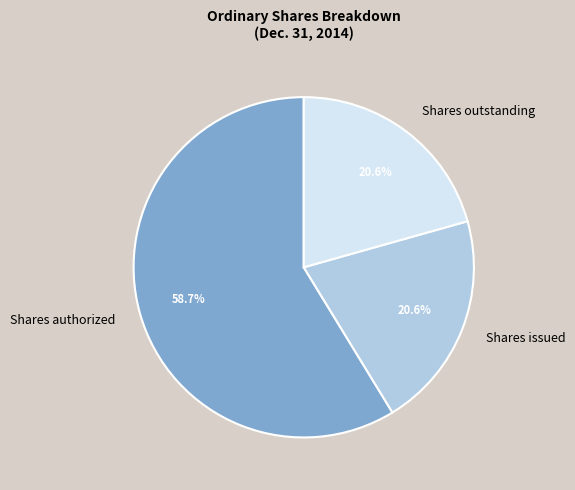

To the nearest percent, what is the difference between the largest and smallest slice percentages?

38%